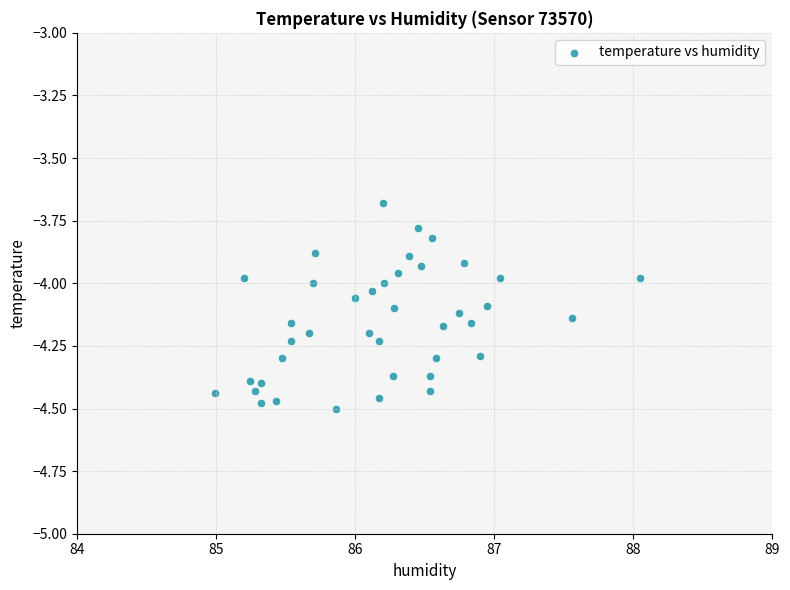

What is the range of X values (max minus min)?

3.1